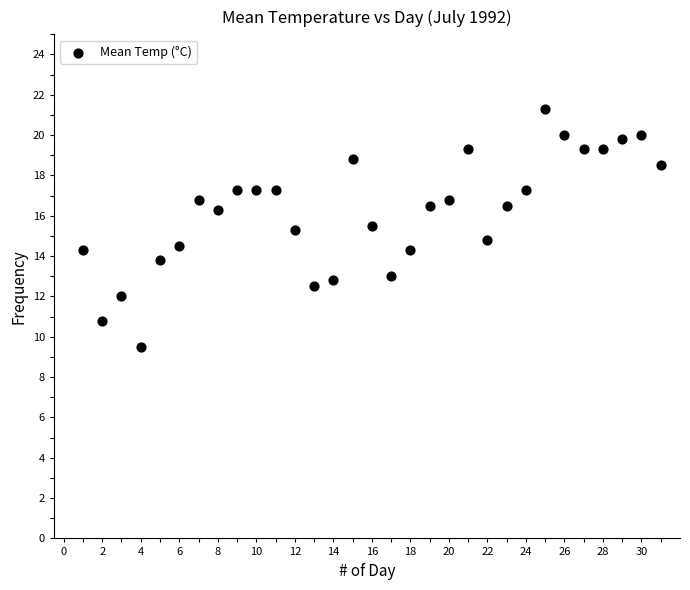

What is the range of Y values (max minus min)?

11.8